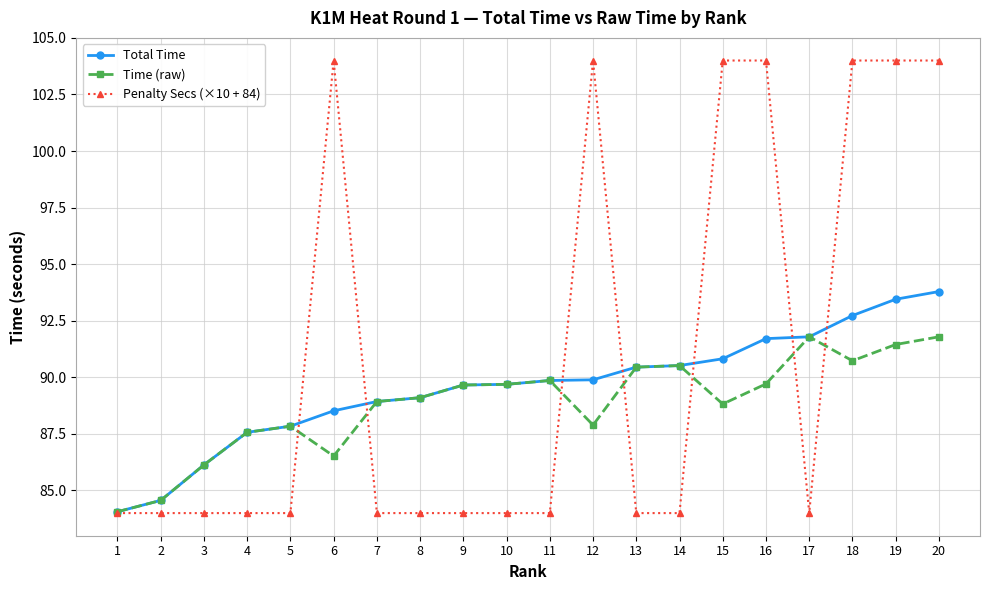

What is the minimum value for Penalty Secs (×10 + 84)?

84.0